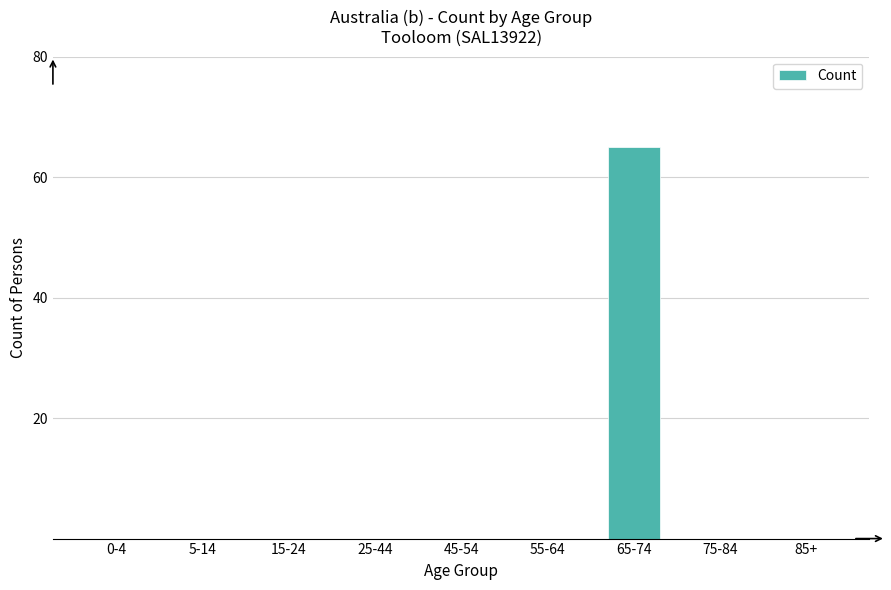

Reading right to left, list all the values displayed in this chart.

85+=0	75-84=0	65-74=65	55-64=0	45-54=0	25-44=0	15-24=0	5-14=0	0-4=0